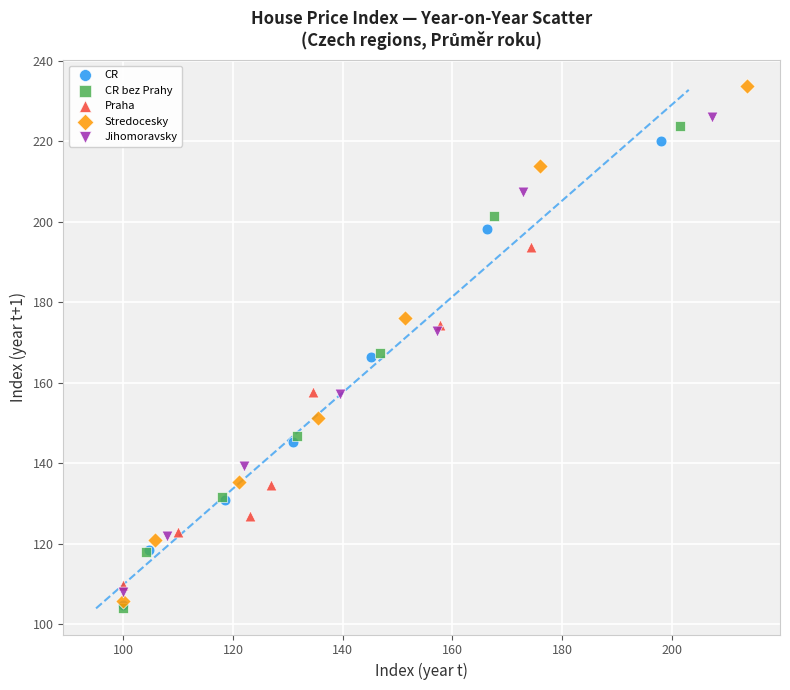

Which series contains the highest Y value?

Stredocesky